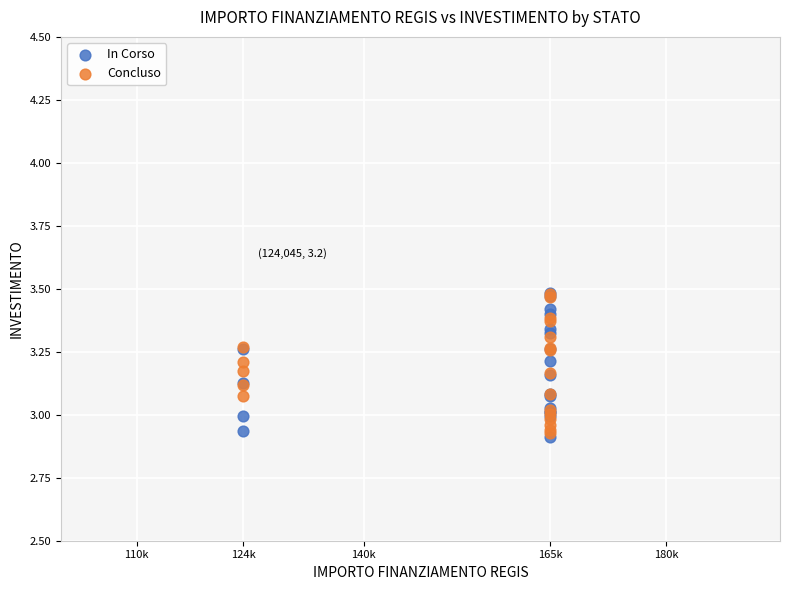

What are all the series names shown in the legend?

In Corso, Concluso